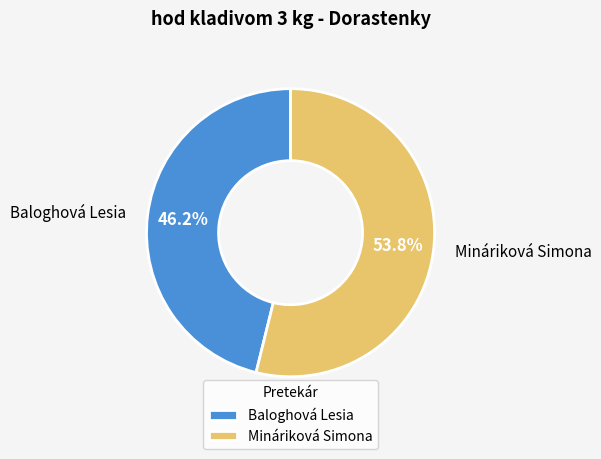

How many slices are in this pie chart?

2